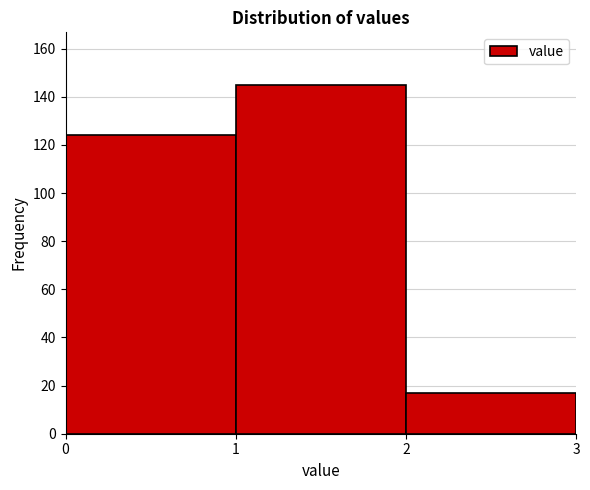

Over which range of the x-axis is the bar tallest?

1 to 2